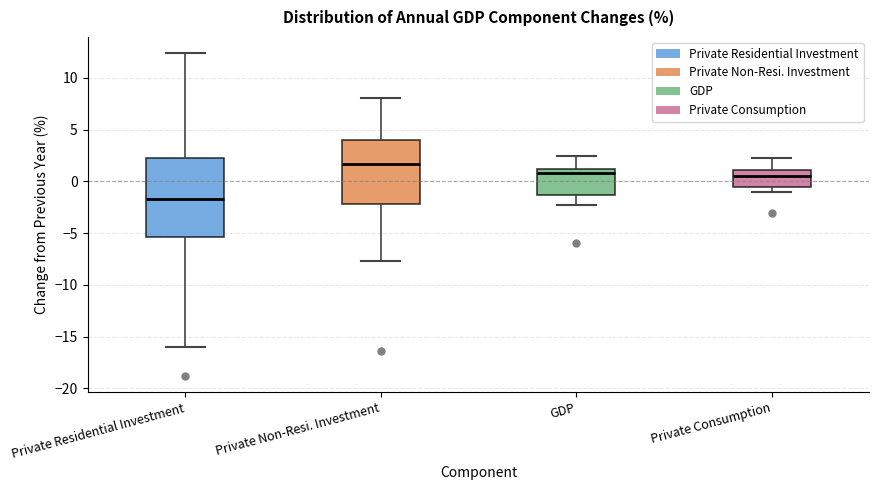

Comparing the boxes themselves (not the whiskers), which one is the tallest?

Private Residential Investment